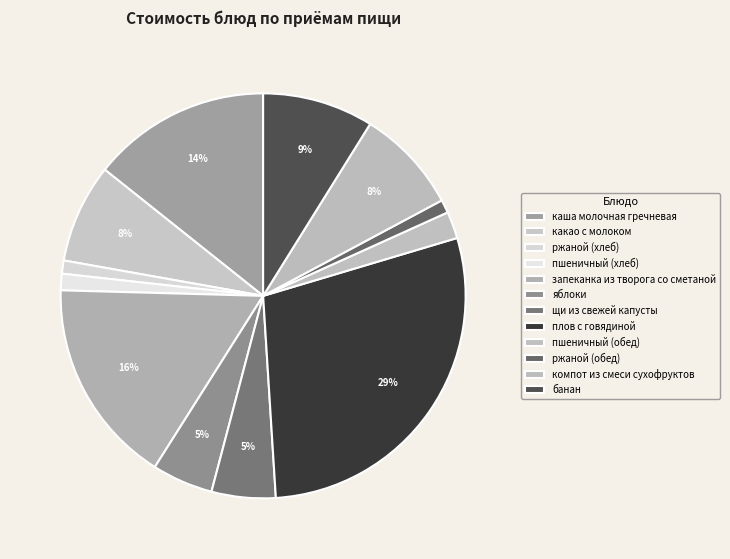

To the nearest percent, what is the combined percentage of компот из смеси сухофруктов and банан?

17%